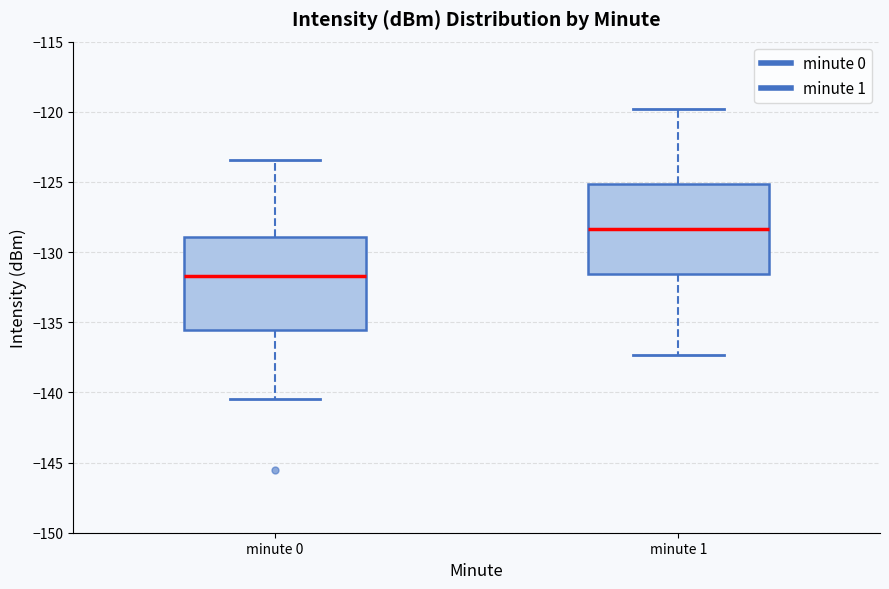

Reading left to right, read every box against the y-axis: the position of its median line, the range the box covers, and the ends of its whiskers. The values are not printed on the chart, so give them approximately, as read against the axis.

minute 0: median -131.5, box -135.5 to -129.0, whiskers -140.5 to -123.5
minute 1: median -128.5, box -131.5 to -125.0, whiskers -137.5 to -120.0